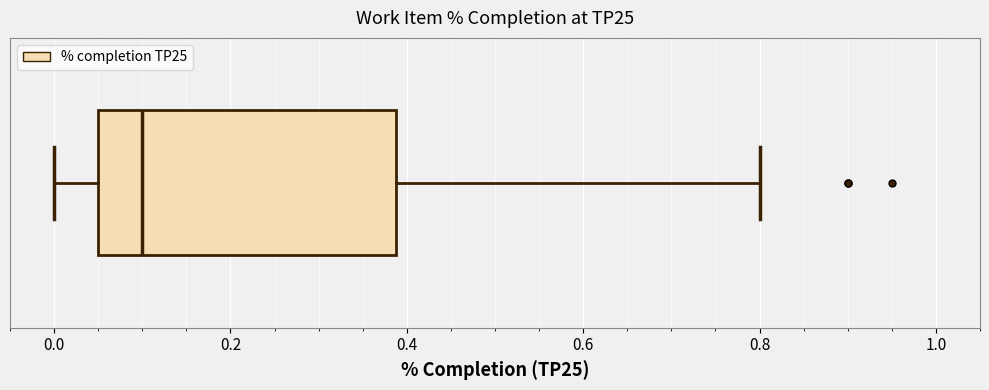

Where does the right whisker of the box end on the x-axis? The values are not printed on the chart, so give them approximately, as read against the axis.

0.80